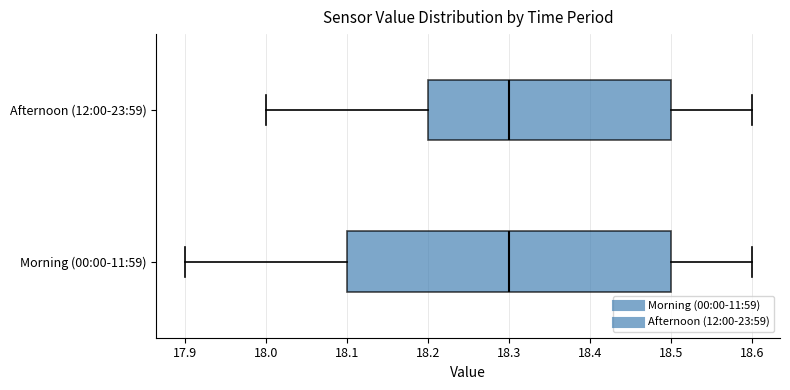

Reading bottom to top, transcribe this box plot: for each box, give where its median line is, the range the box spans, and where its two whiskers end, as read against the x-axis. The values are not printed on the chart, so give them approximately, as read against the axis.

Morning (00:00-11:59): median 18.3, box 18.1 to 18.5, whiskers 17.9 to 18.6
Afternoon (12:00-23:59): median 18.3, box 18.2 to 18.5, whiskers 18.0 to 18.6